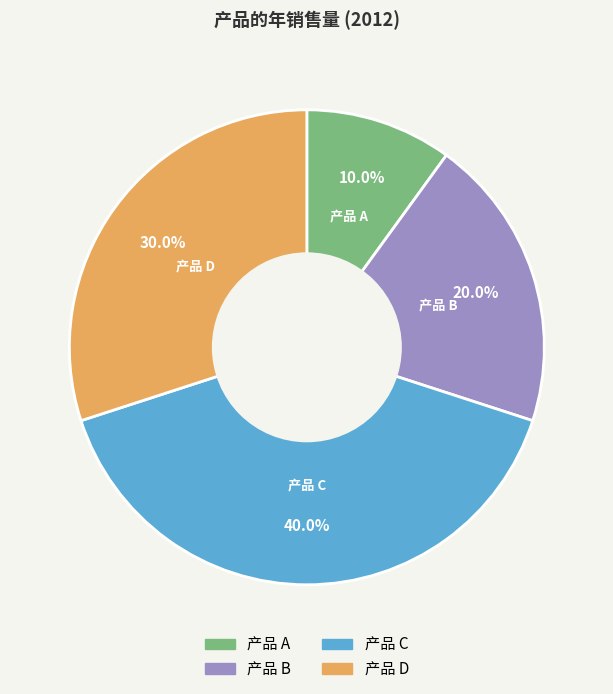

What is the smallest slice in the pie chart?

产品 A